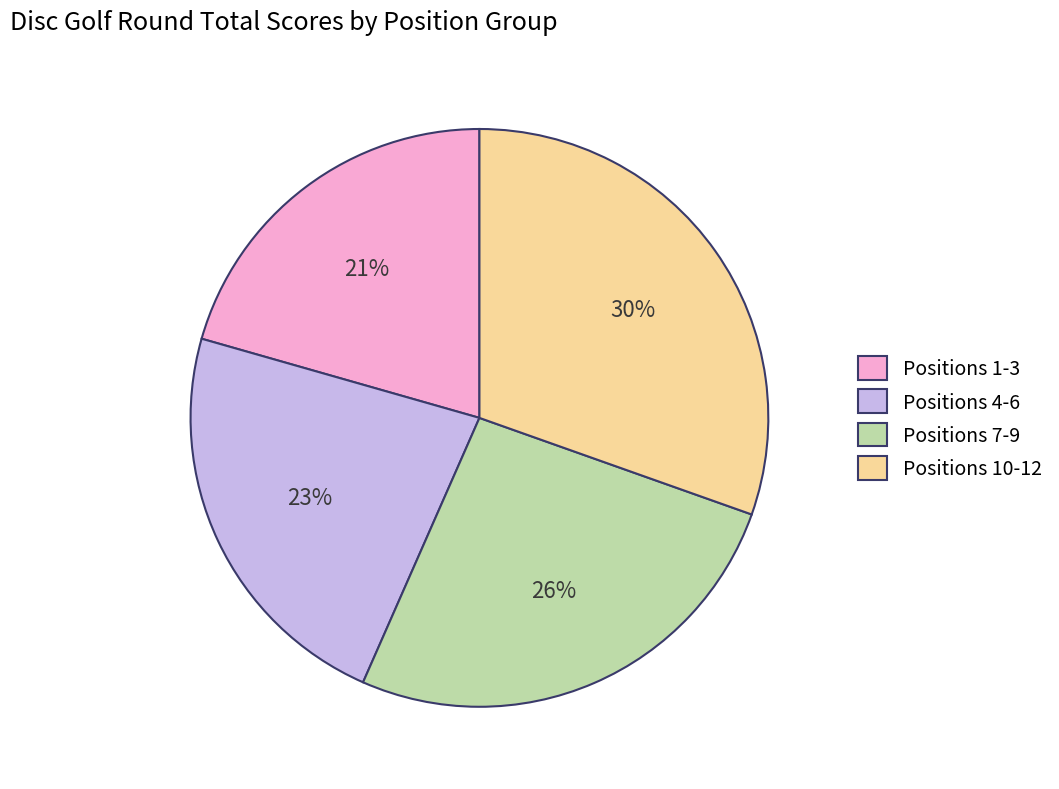

Which category has the biggest portion of the pie?

Positions 10-12